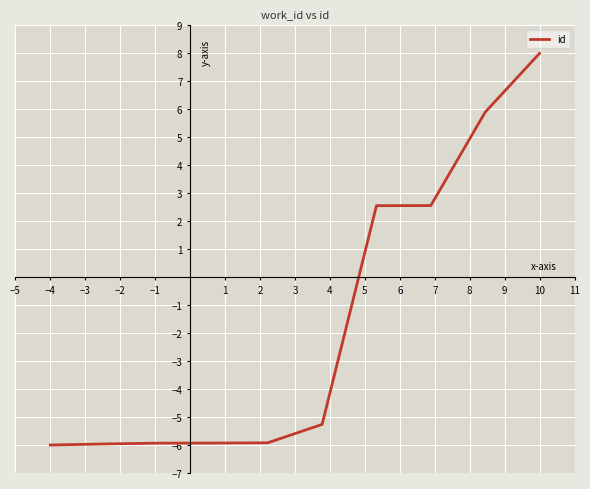

What is the minimum value shown in the chart?

-6.0